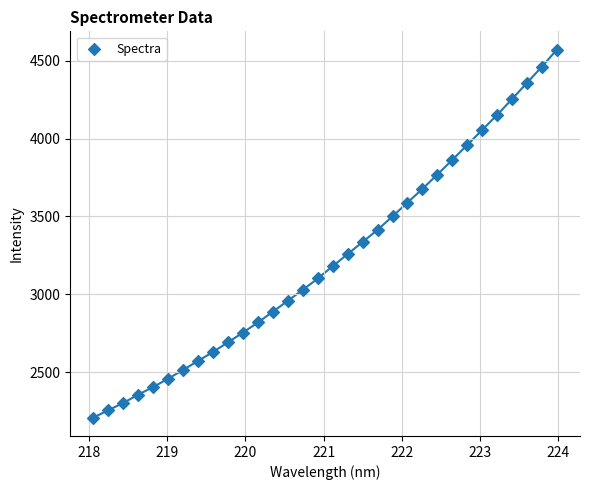

What is the range of X values (max minus min)?

5.9